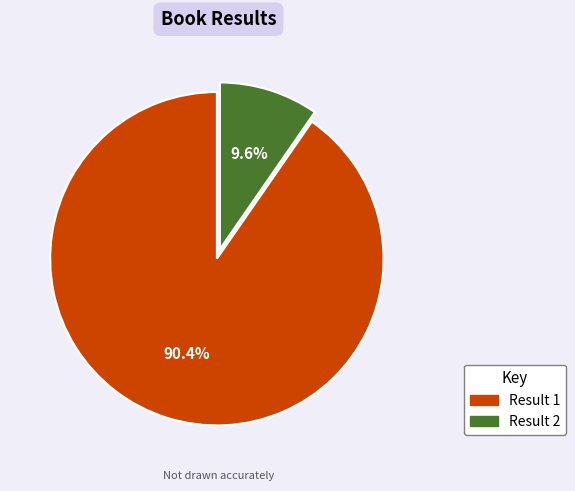

Which has a higher value, Result 2 or Result 1?

Result 1